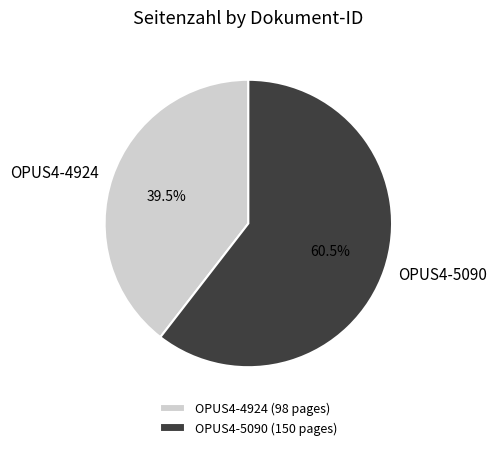

The OPUS4-5090 slice represents 75% of the pie. True or false?

False